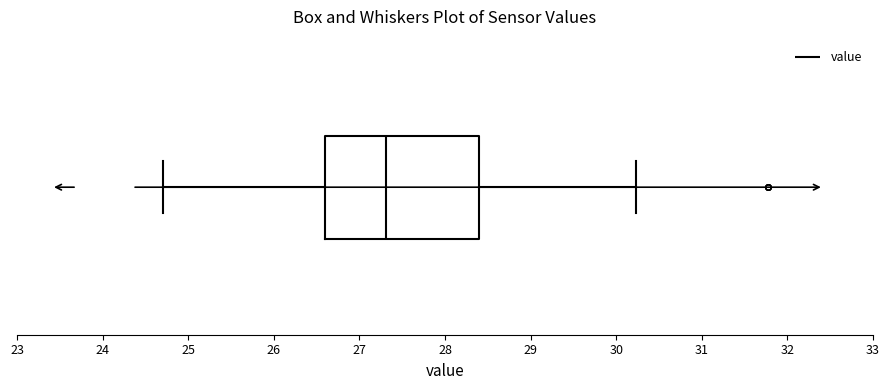

Read this box plot against the x-axis: the position of the median line, the range covered by the box, and the ends of both whiskers. The values are not printed on the chart, so give them approximately, as read against the axis.

median 27.3, box 26.6 to 28.4, whiskers 24.7 to 30.2